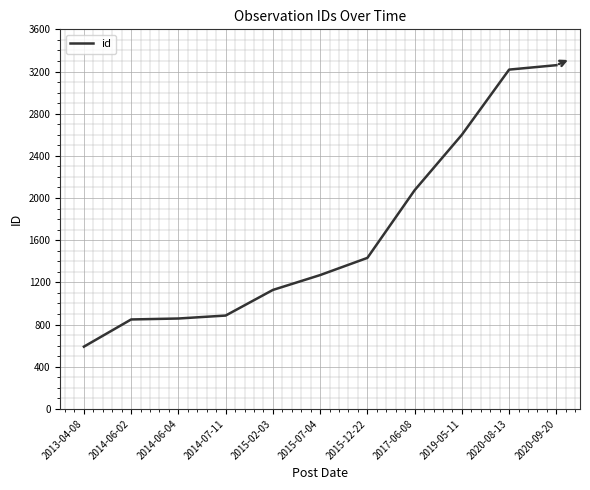

How many categories are shown in the chart?

11